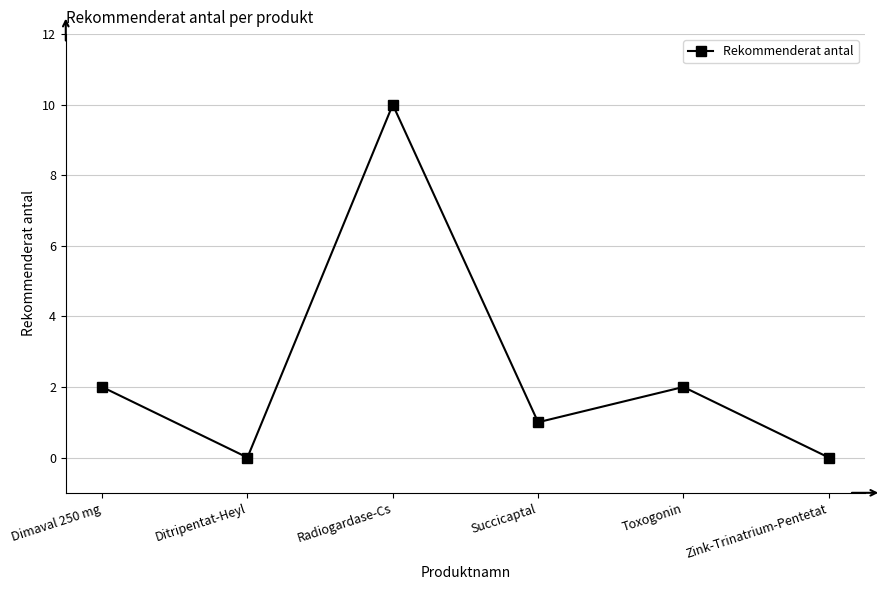

Reading left to right, list all the values displayed in this chart.

2	0	10	1	2	0